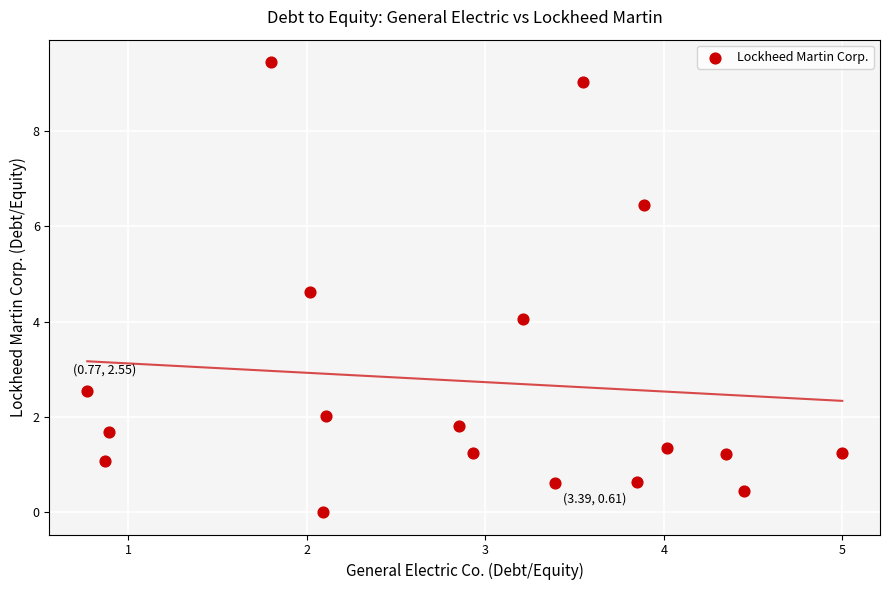

What is the range of X values (max minus min)?

4.2